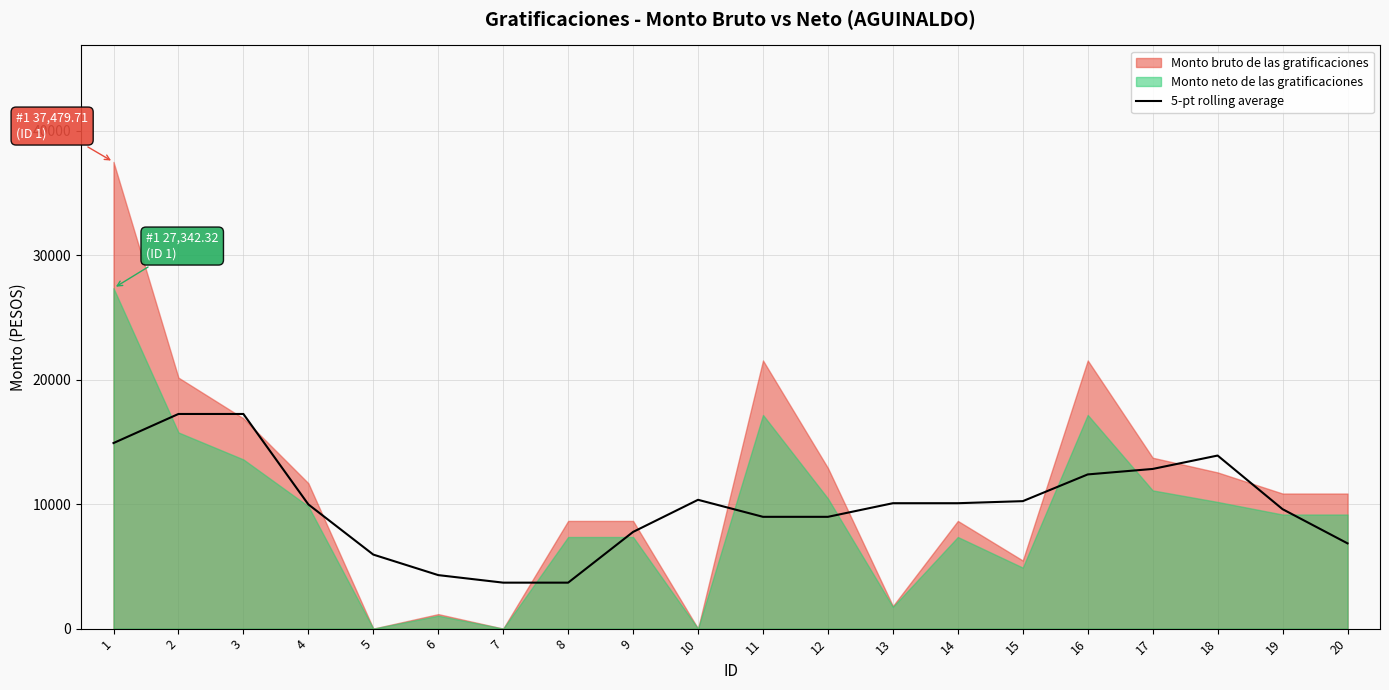

The value of 5-pt rolling average at 5 is 5945.7. True or false?

True